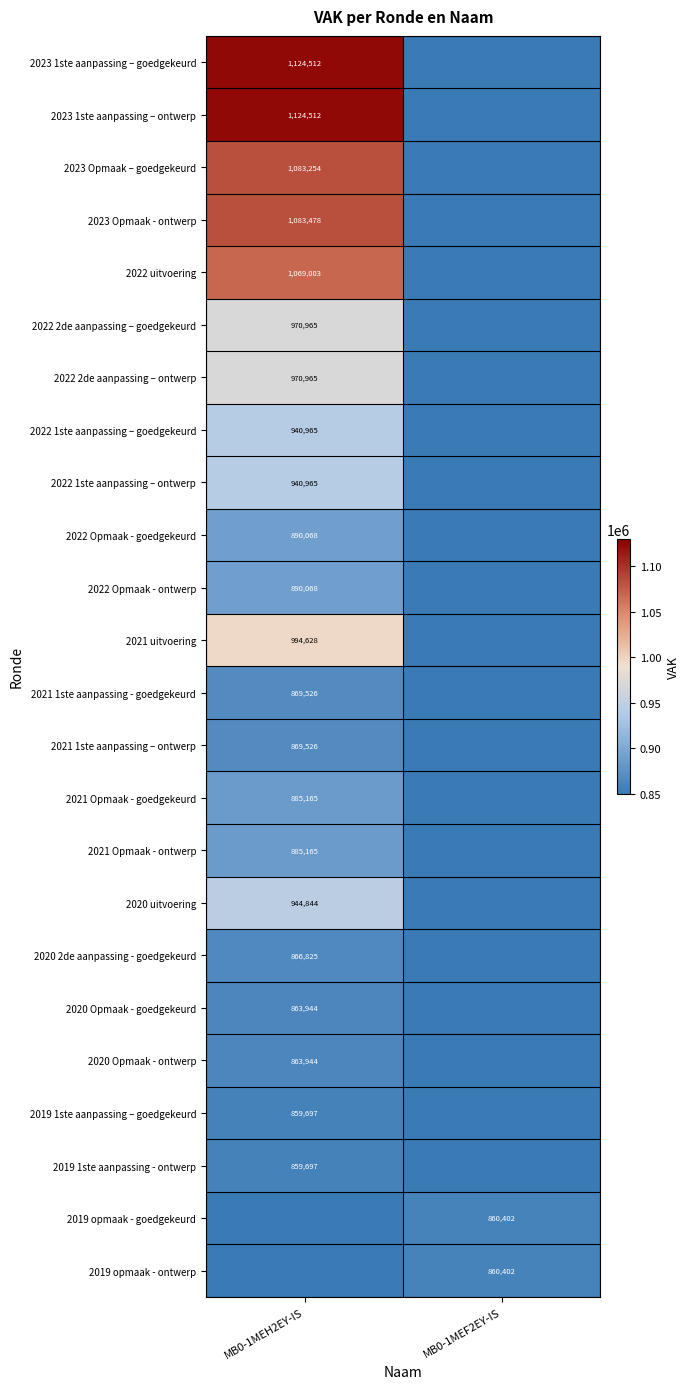

Is the value of 2021 Opmaak - ontwerp at MB0-1MEH2EY-IS greater than the value of 2020 Opmaak - goedgekeurd at MB0-1MEH2EY-IS?

Yes